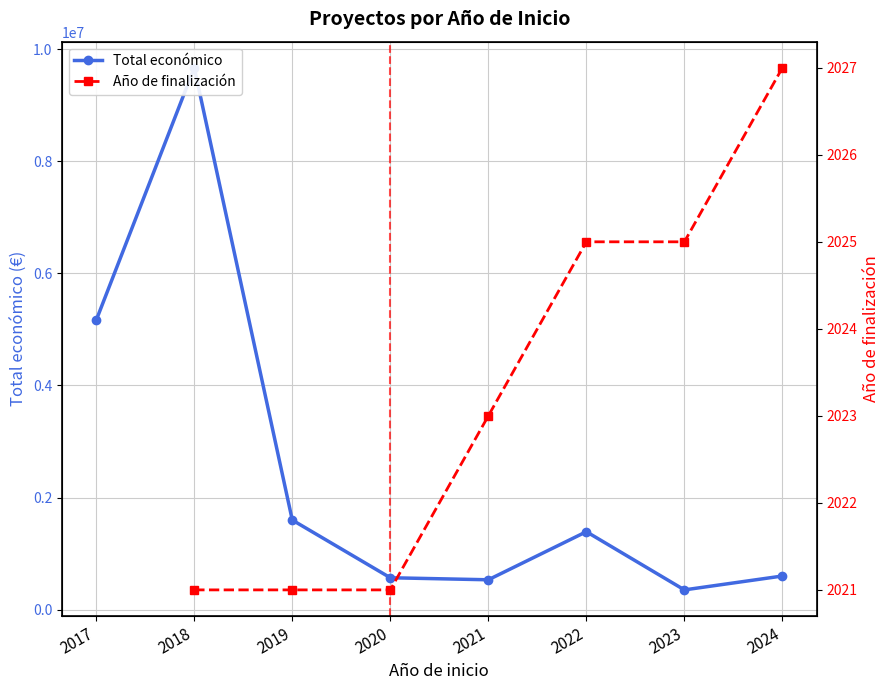

Where does the Total económico series first go above 1390160?

2017